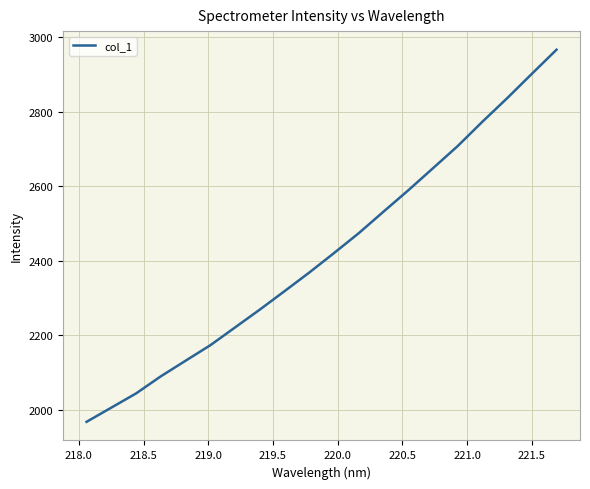

What is the difference between the maximum and minimum values?

998.9